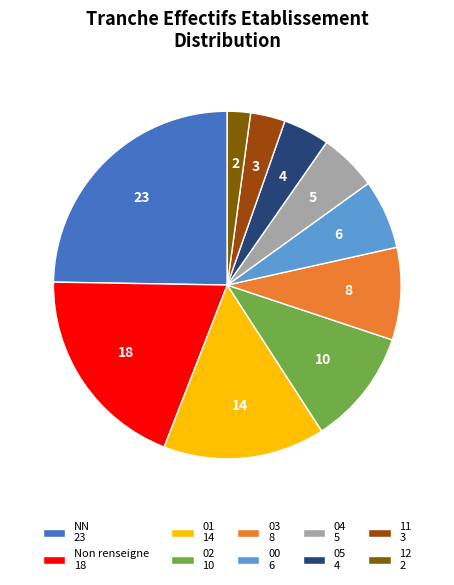

Between 01 14 and 11 3, which is larger?

01 14